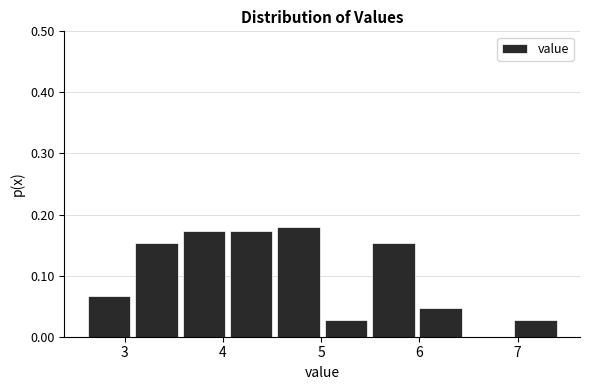

Reading left to right, list every bar in this chart as the range it spans on the x-axis followed by its height. Neither the bar edges nor the heights are printed on the chart, so give them approximately, as read against the axes.

2.6 to 3.1: 0.07
3.1 to 3.6: 0.15
3.6 to 4.0: 0.17
4.0 to 4.5: 0.17
4.5 to 5.0: 0.18
5.0 to 5.5: 0.03
5.5 to 6.0: 0.15
6.0 to 6.5: 0.05
6.5 to 6.9: 0
6.9 to 7.4: 0.03